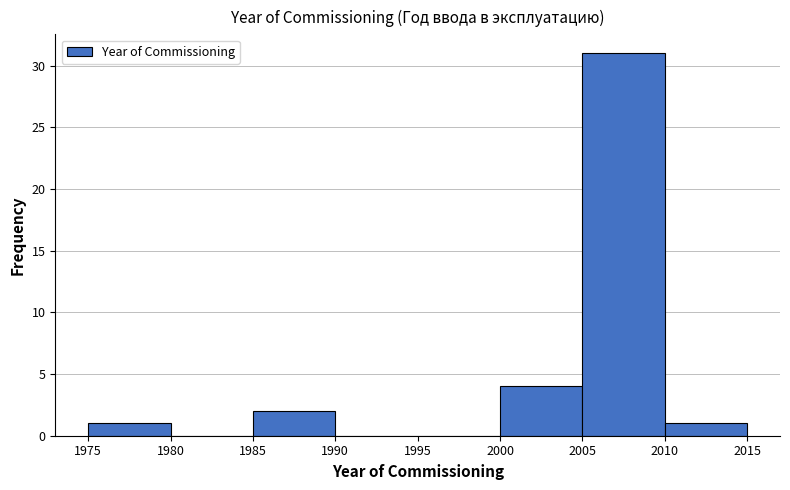

What is the height of the bar covering 1985 to 1990 on the x-axis? The values are not printed on the chart, so give them approximately, as read against the axis.

2